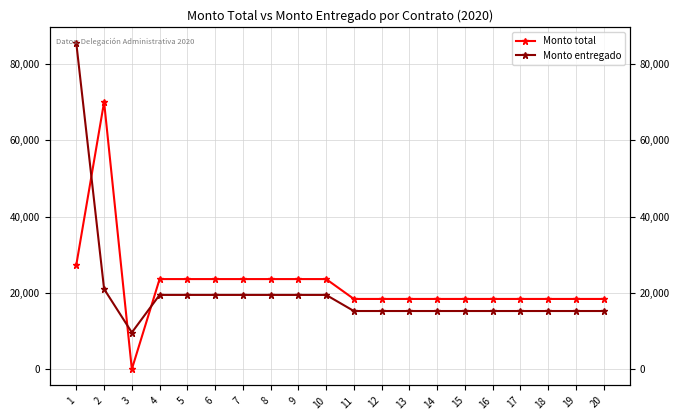

The value of Monto entregado at 15 is 15233.7. True or false?

True